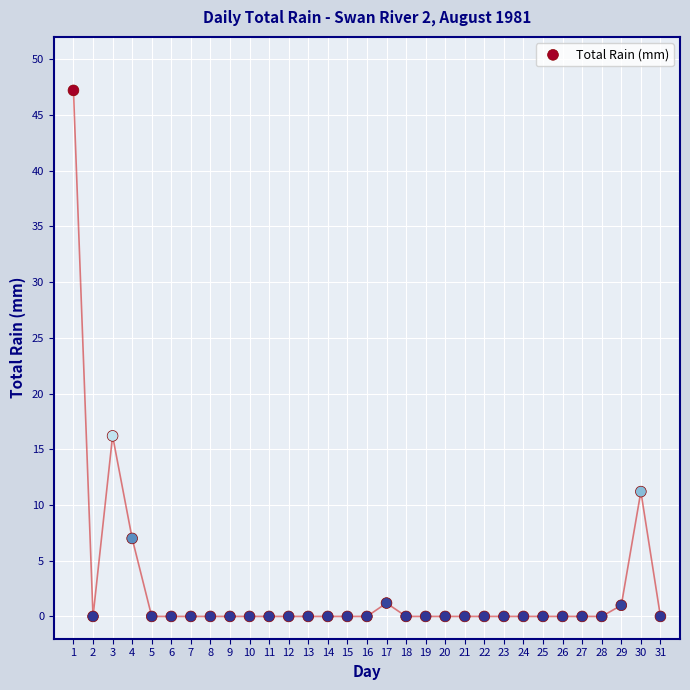

What is the range of Y values (max minus min)?

47.2